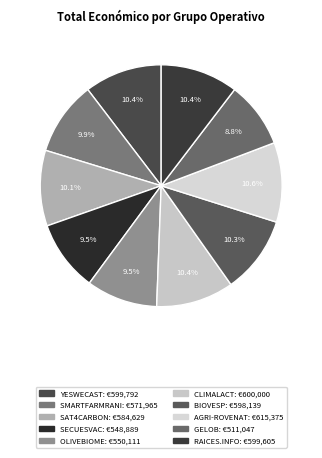

How many segments does this pie chart have?

10